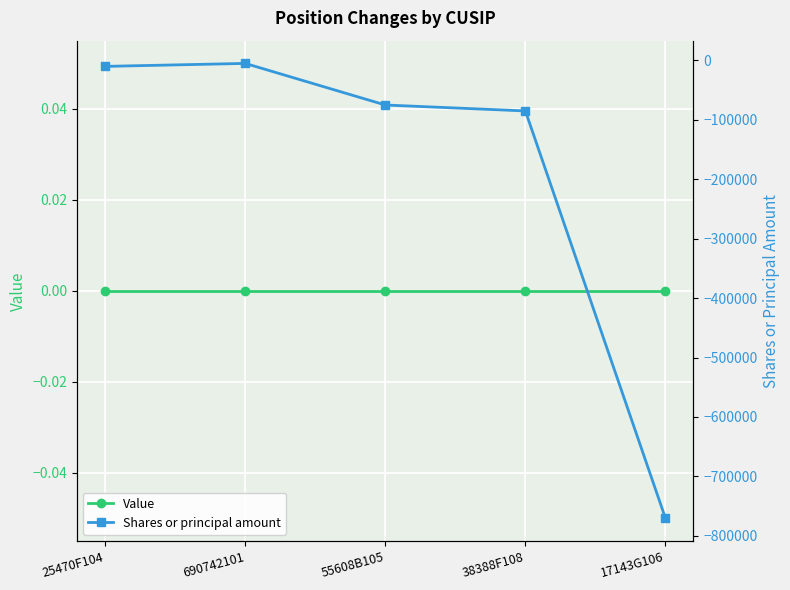

The value of Shares or principal amount at 38388F108 is -85000. True or false?

True